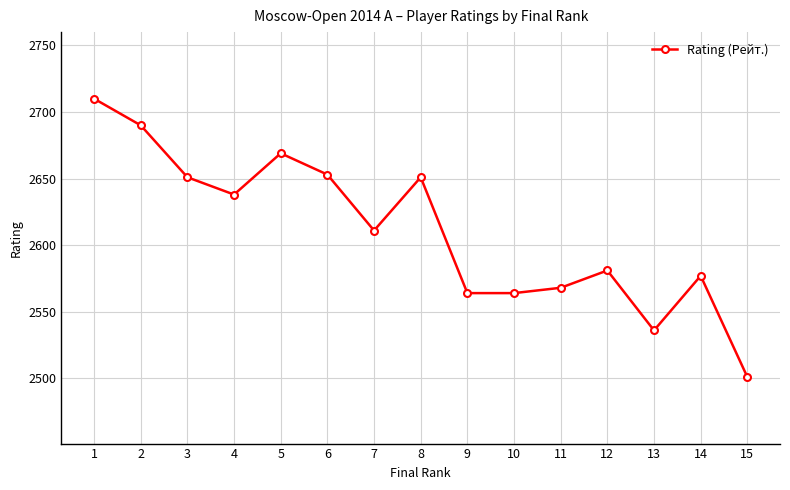

Read the value at 1, to the nearest 10.

2710